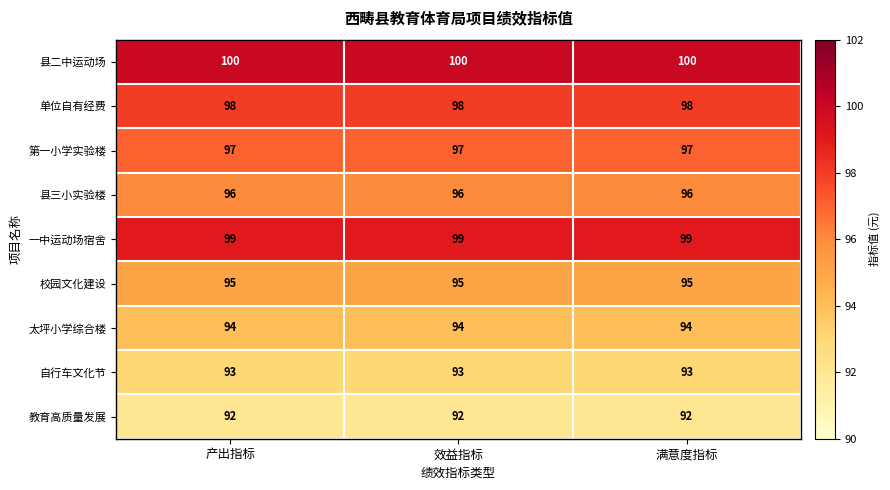

The 第一小学实验楼 series shows 155 at 效益指标. True or false?

False